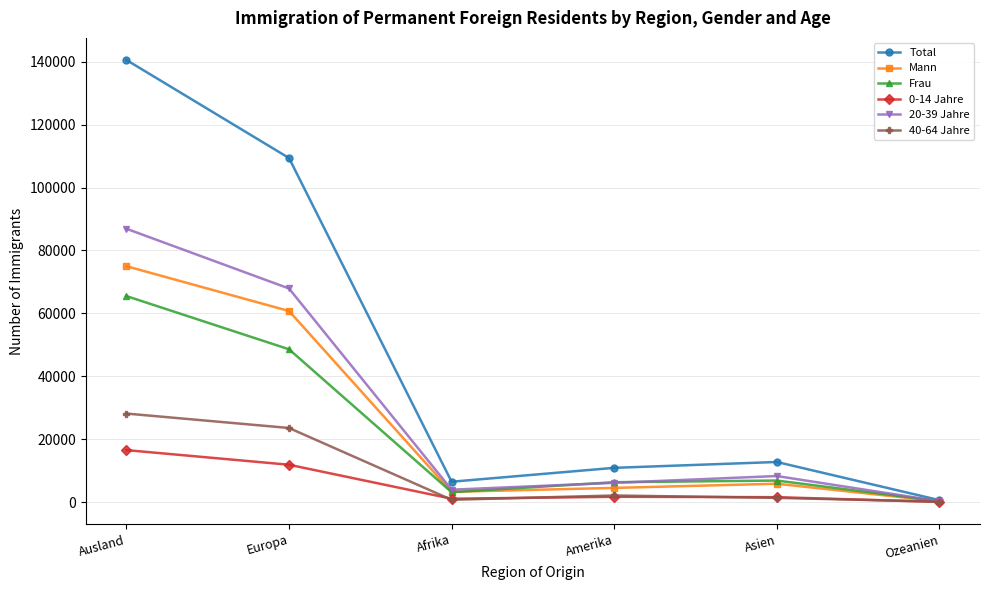

Is it true that 20-39 Jahre equals 36577 at Europa?

False